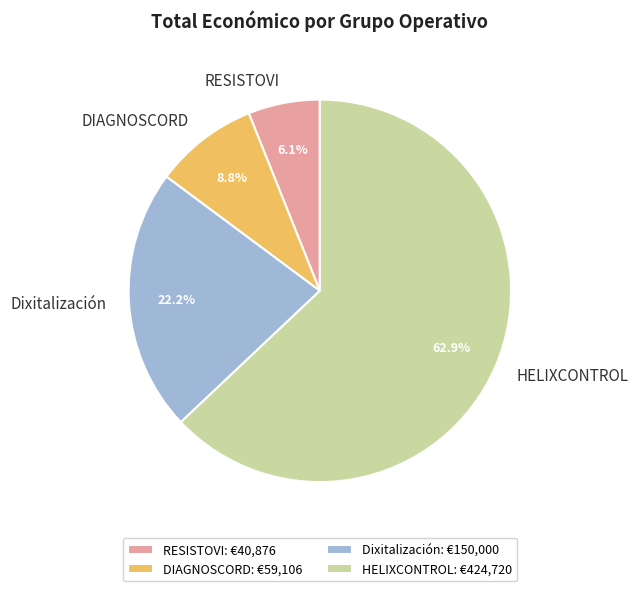

Does any single category account for the majority?

Yes